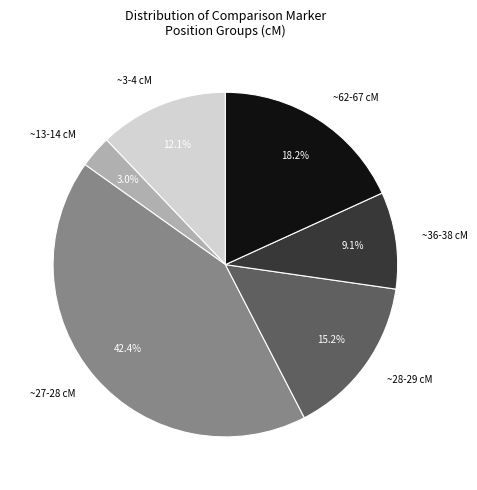

To the nearest percent, what is the average slice percentage?

17%